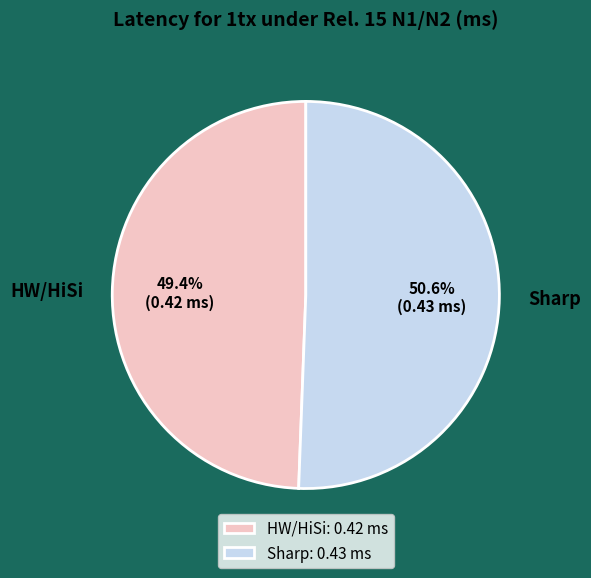

To the nearest percent, what is the average slice percentage?

50%